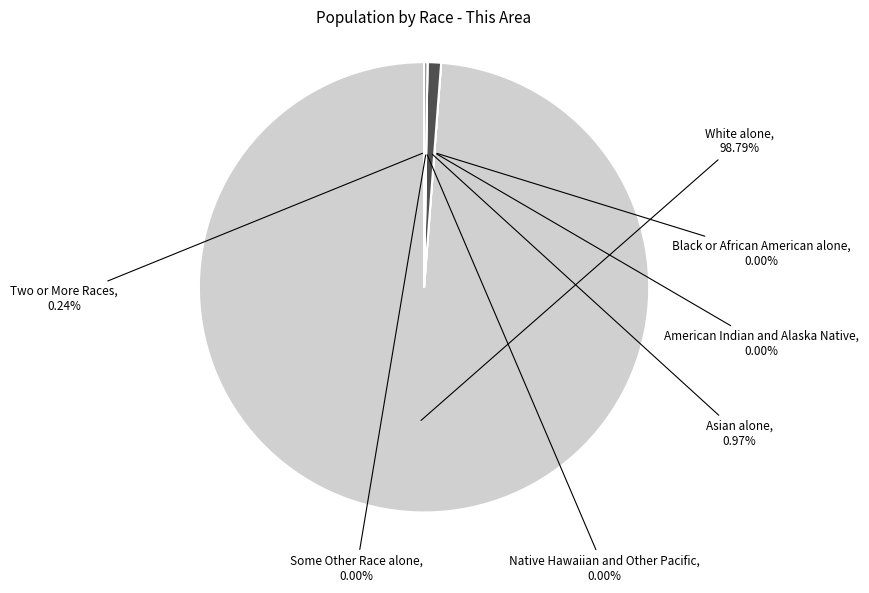

Rank the categories by value from highest to lowest.

White alone, Asian alone, Two or More Races, Black or African American alone, American Indian and Alaska Native, Native Hawaiian and Other Pacific, Some Other Race alone